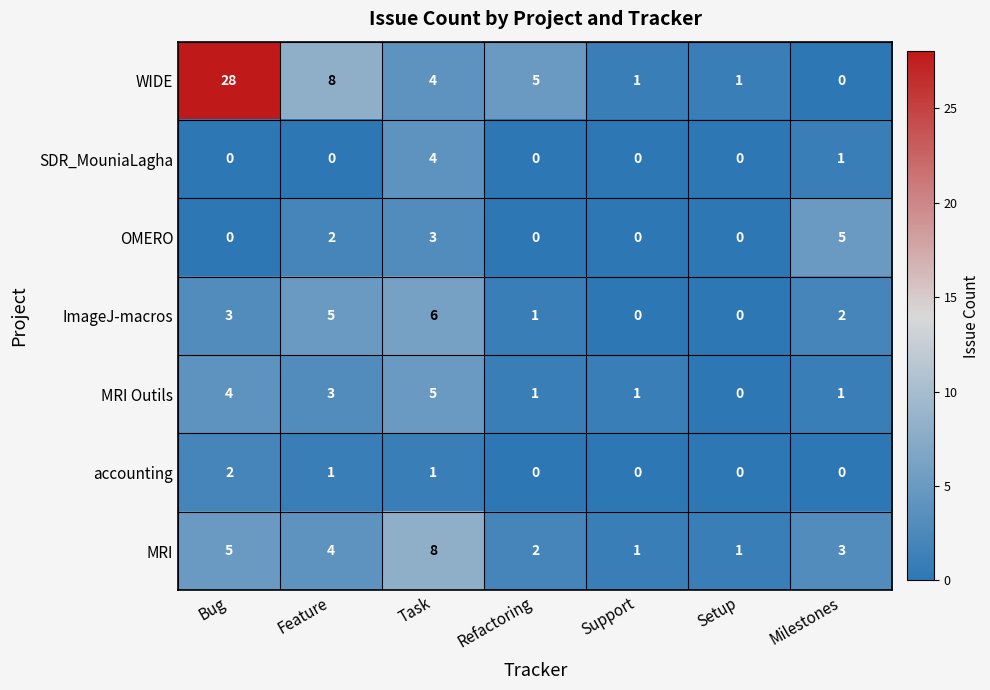

What is the average value of the WIDE series?

7